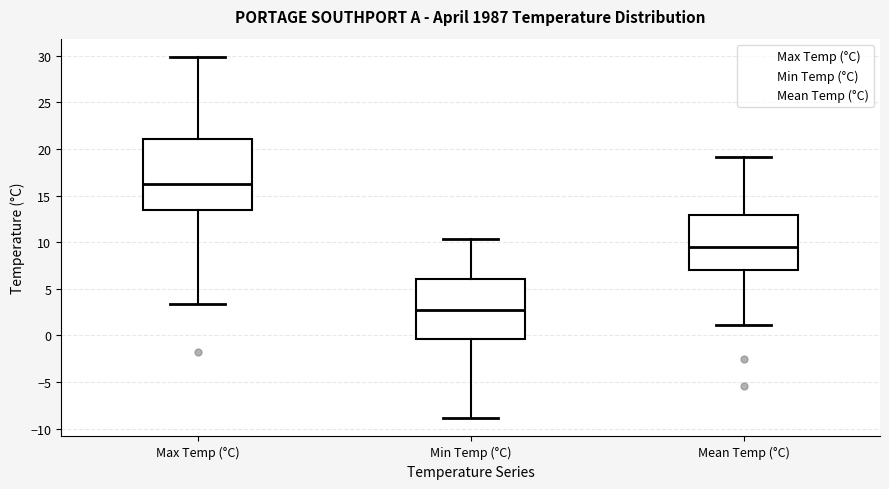

Reading left to right, transcribe this box plot: for each box, give where its median line is, the range the box spans, and where its two whiskers end, as read against the y-axis. The values are not printed on the chart, so give them approximately, as read against the axis.

Max Temp (°C): median 16.0, box 13.5 to 21.0, whiskers 3.5 to 30.0
Min Temp (°C): median 2.5, box -0.5 to 6.0, whiskers -9.0 to 10.5
Mean Temp (°C): median 9.5, box 7.0 to 13.0, whiskers 1.0 to 19.0